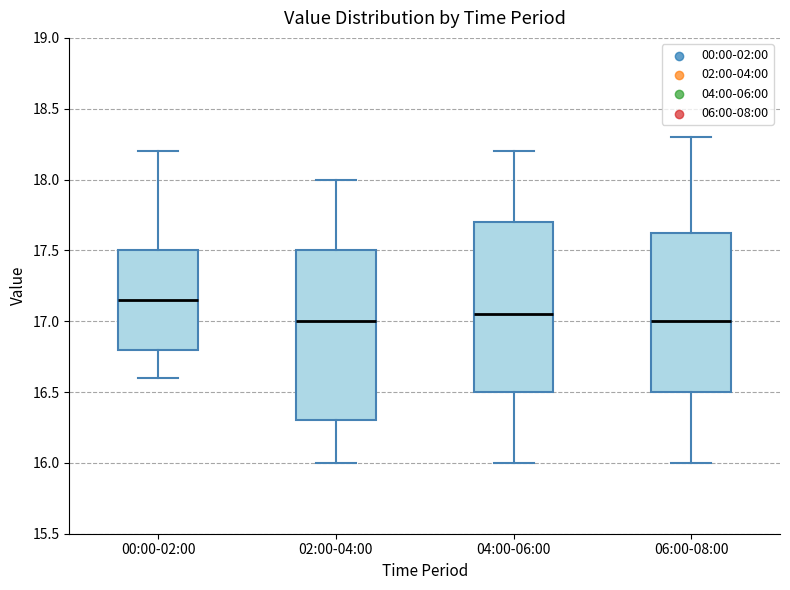

Where does the upper whisker of the box for 06:00-08:00 end on the y-axis? The values are not printed on the chart, so give them approximately, as read against the axis.

18.30